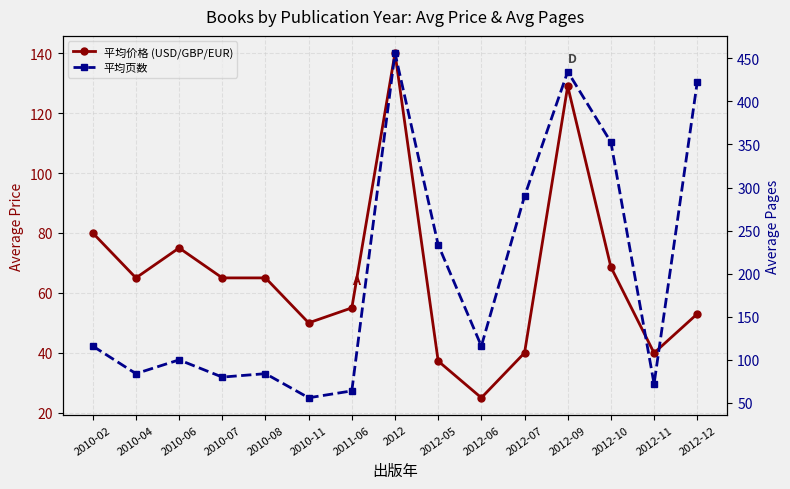

Which label corresponds to the smallest value in the chart?

2012-06